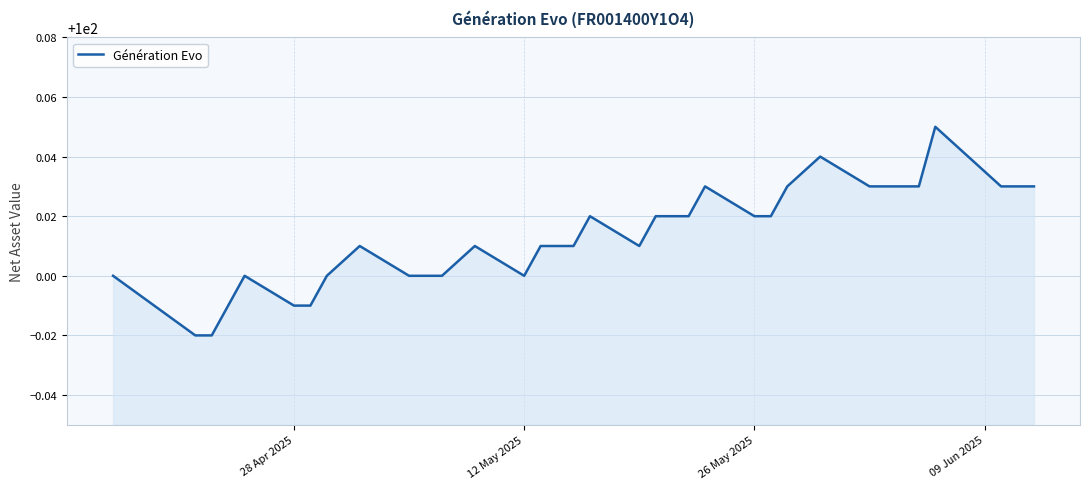

How many lines are shown in the chart?

1